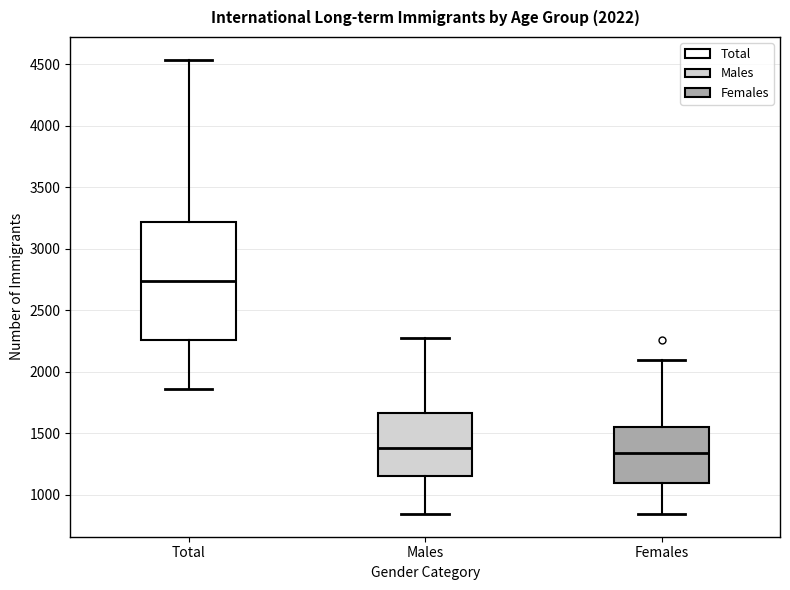

Which box's median line is the highest?

Total